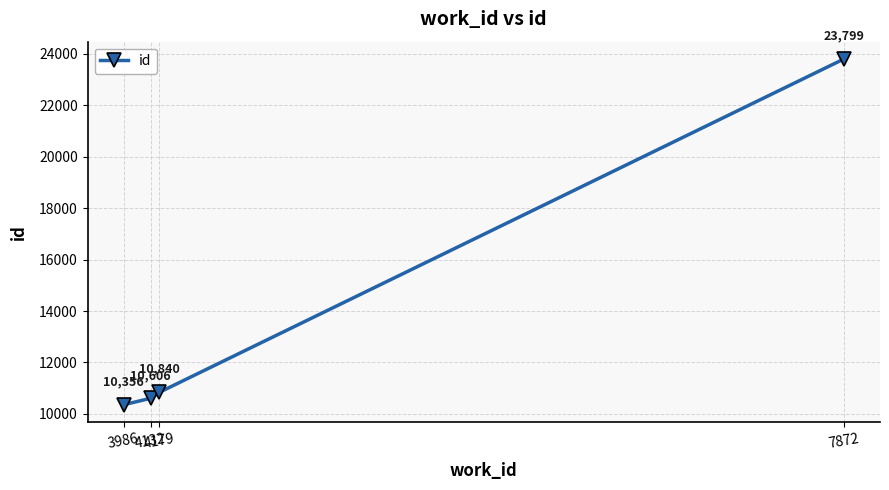

At which category does the chart reach its minimum across all series?

3986